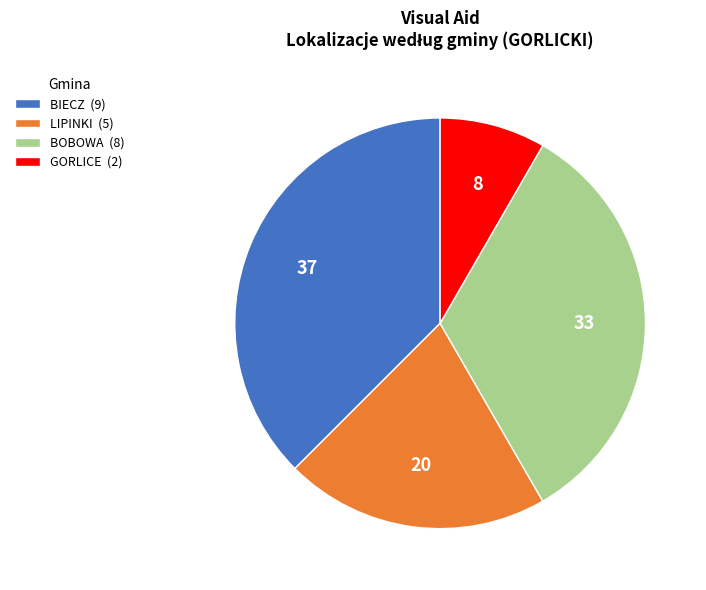

Is there any slice that represents more than half of the pie?

No